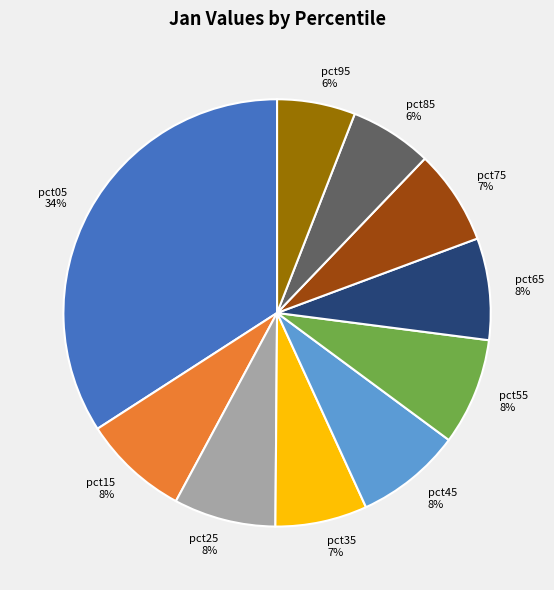

Is there a majority slice in this chart?

No